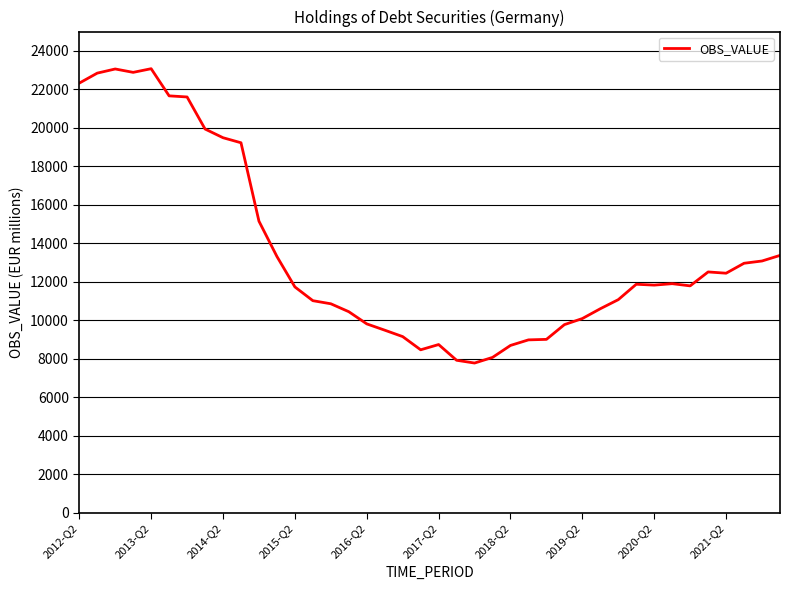

What is the smallest value displayed?

7771